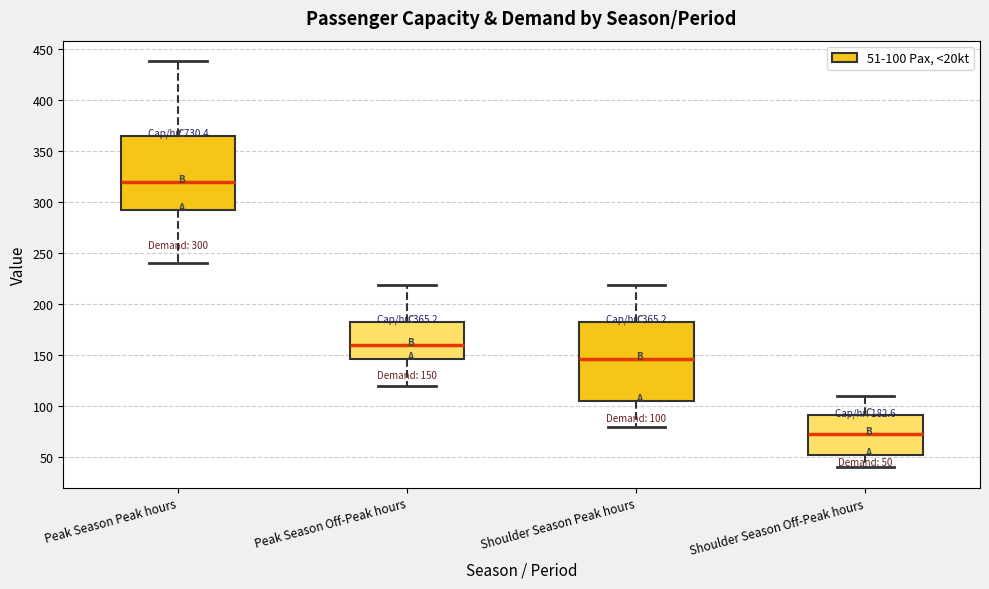

Which box has the lowest median line?

Shoulder Season Off-Peak hours